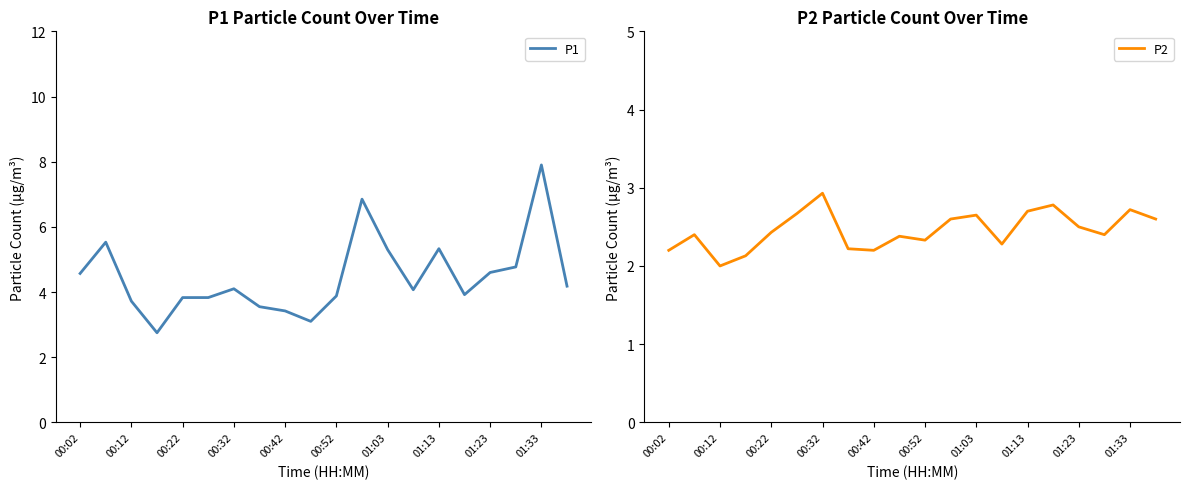

The P1 series shows 3.9 at 00:52. True or false?

True